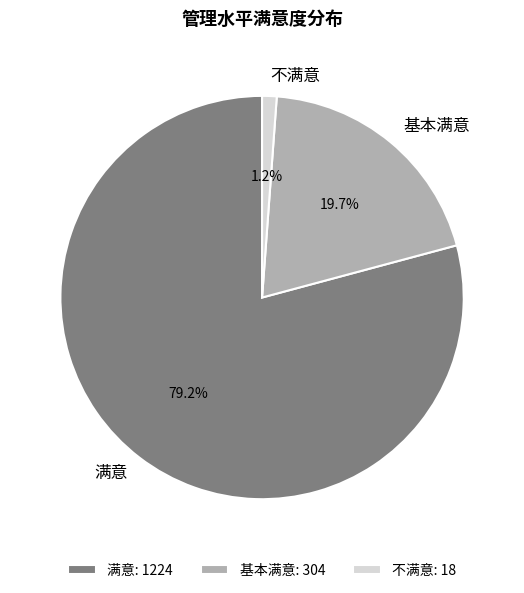

To the nearest percent, what is the difference between the largest and smallest slice percentages?

78%